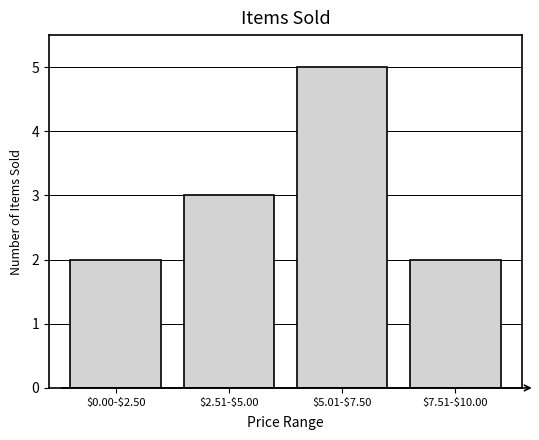

Reading left to right, list all the values displayed in this chart.

2	3	5	2